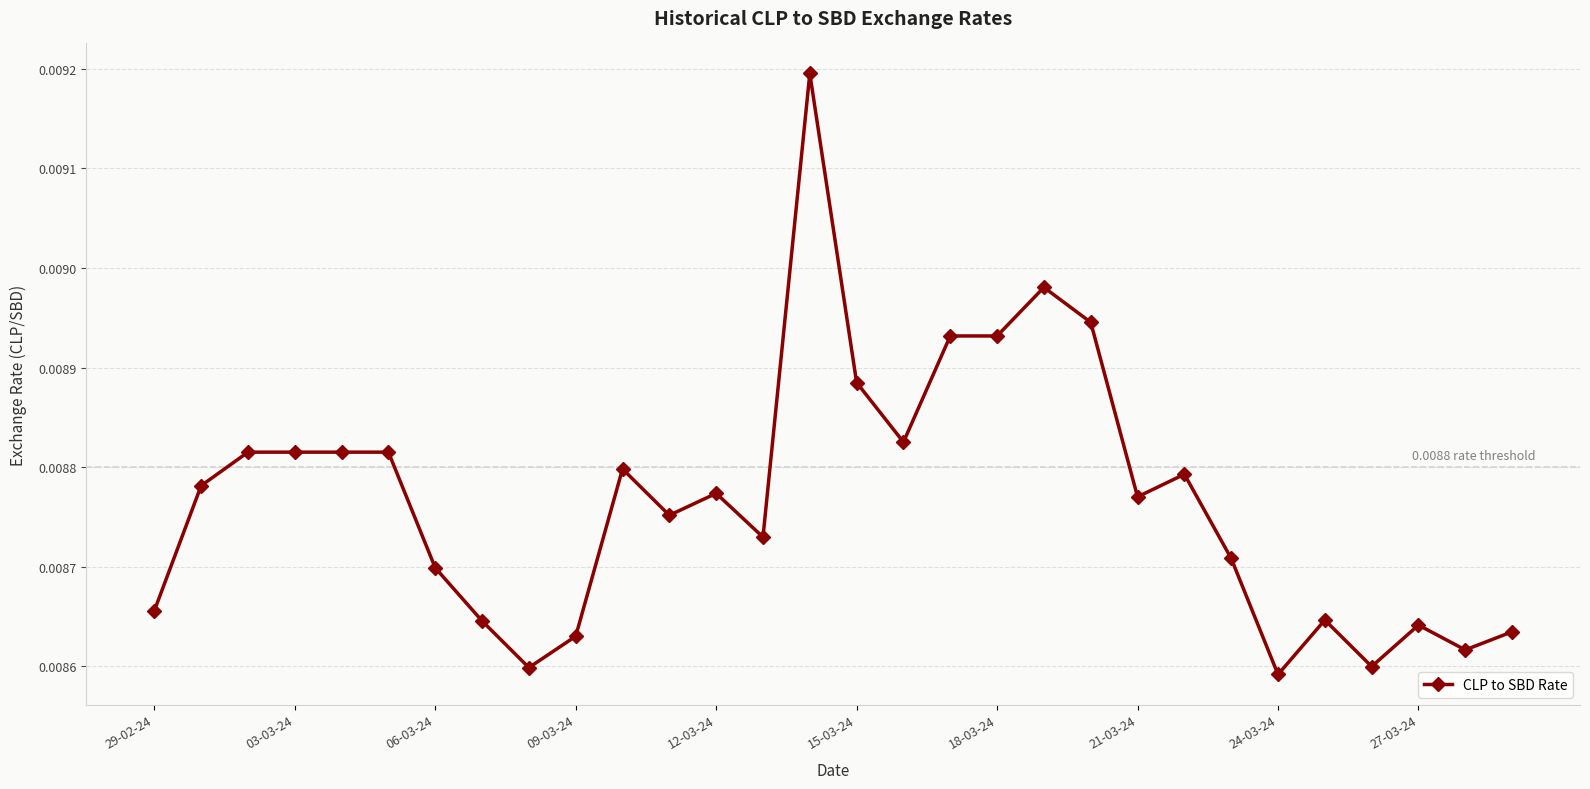

What is the sum of all values?

0.3